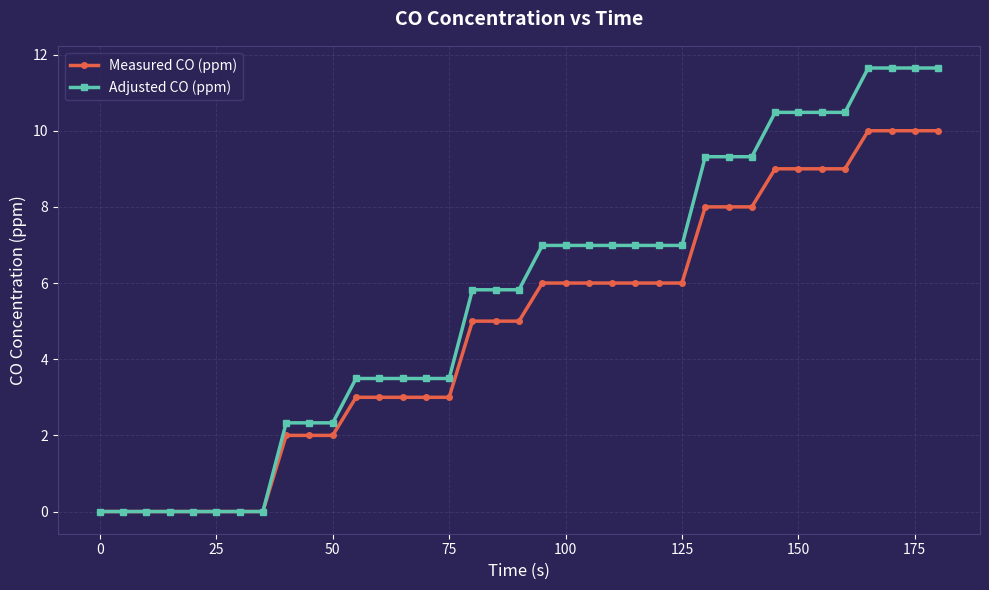

How many data points in Adjusted CO (ppm) are less than 5?

16